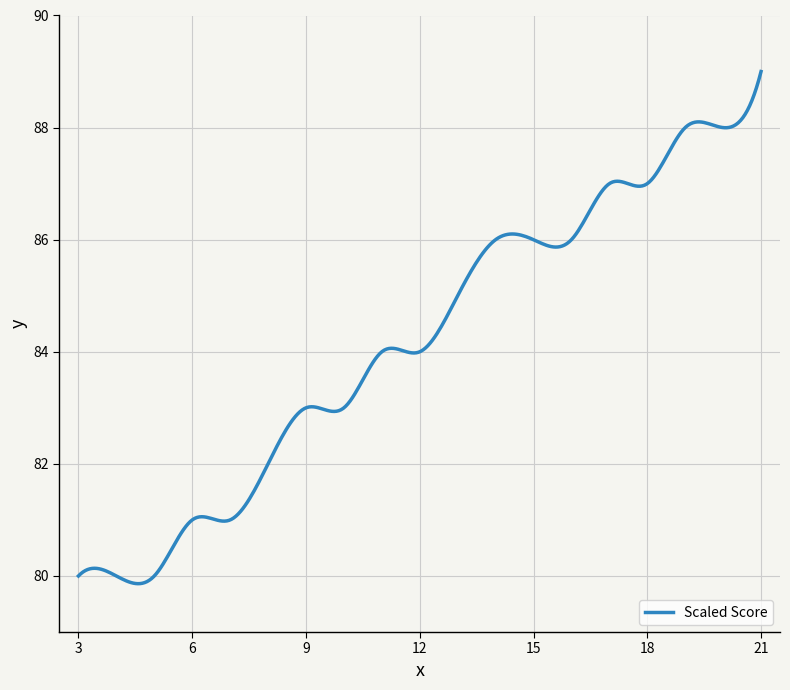

What is the difference between the maximum and minimum values?

9.1